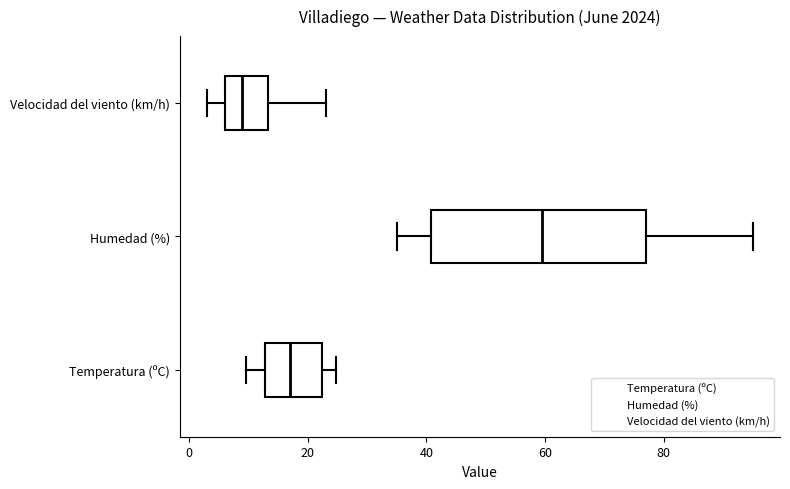

Reading bottom to top, transcribe this box plot: for each box, give where its median line is, the range the box spans, and where its two whiskers end, as read against the x-axis. The values are not printed on the chart, so give them approximately, as read against the axis.

Temperatura (ºC): median 16, box 12 to 22, whiskers 10 to 24
Humedad (%): median 60, box 40 to 78, whiskers 36 to 96
Velocidad del viento (km/h): median 10, box 6 to 14, whiskers 4 to 24